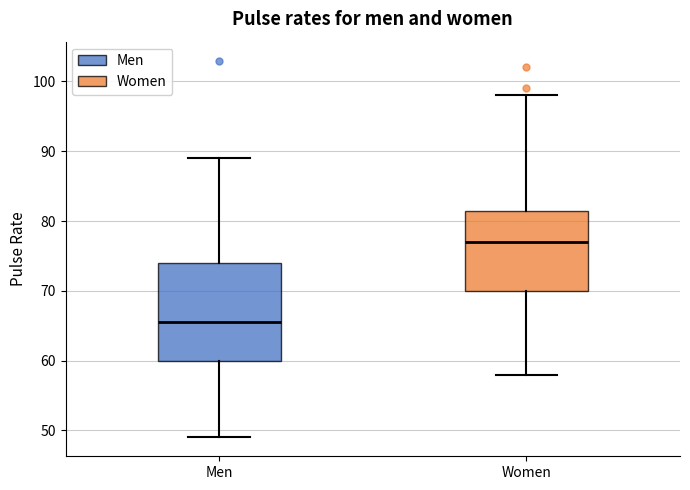

Reading left to right, read every box against the y-axis: the position of its median line, the range the box covers, and the ends of its whiskers. The values are not printed on the chart, so give them approximately, as read against the axis.

Men: median 66, box 60 to 74, whiskers 49 to 89
Women: median 77, box 70 to 82, whiskers 58 to 98